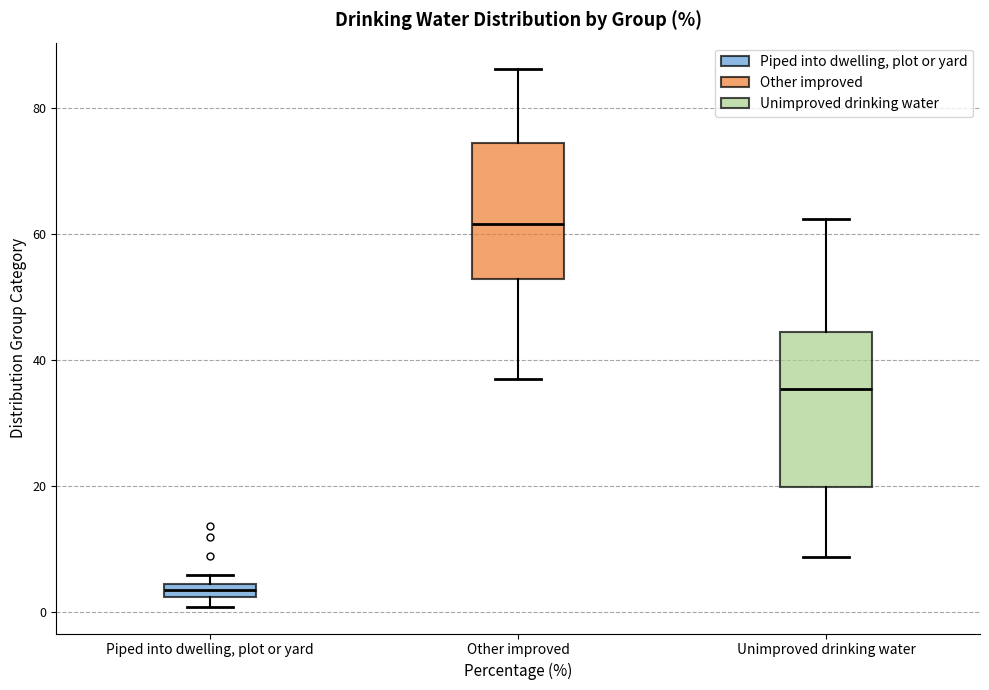

Which box is the tallest, from its lower edge to its upper edge?

Unimproved drinking water